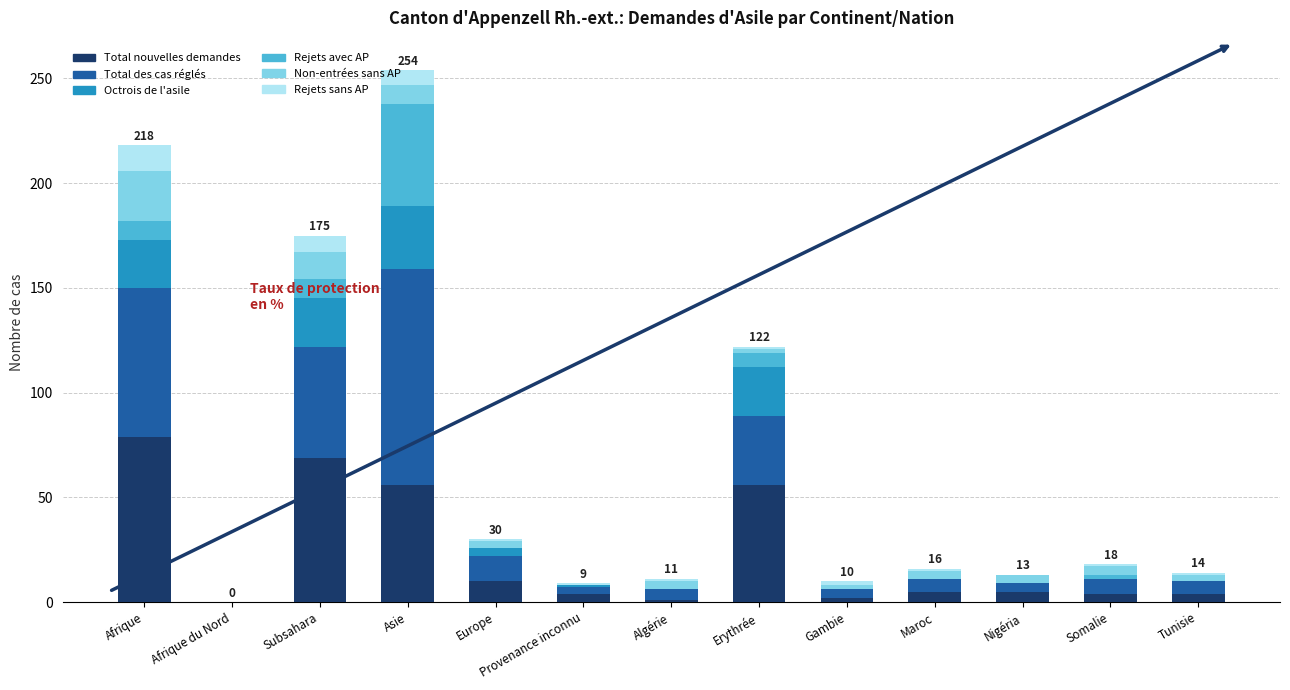

At which category is the sum across all series the highest?

Asie